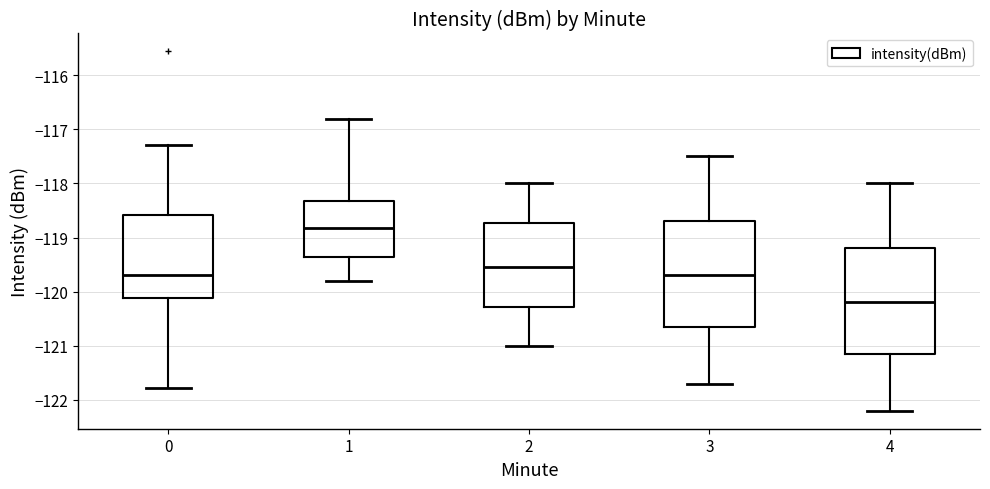

Which box's median line is the highest?

1